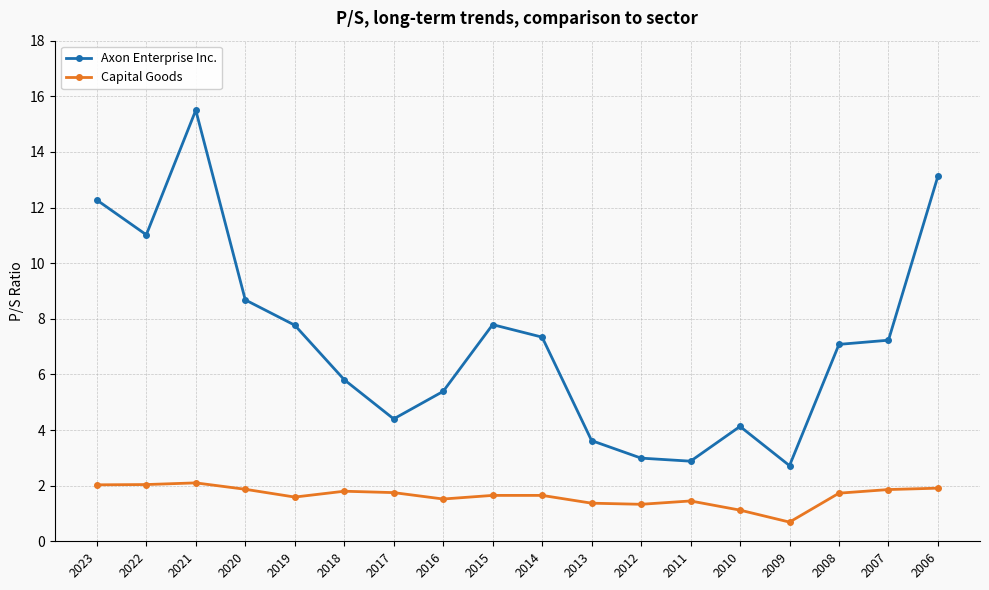

Which category has the lowest value in the Axon Enterprise Inc. series?

2009